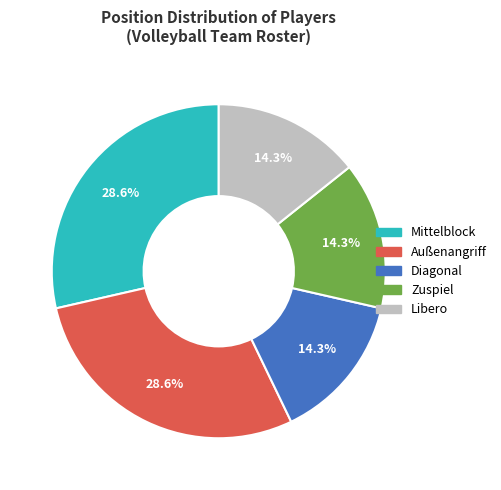

How many slices are in this pie chart?

5